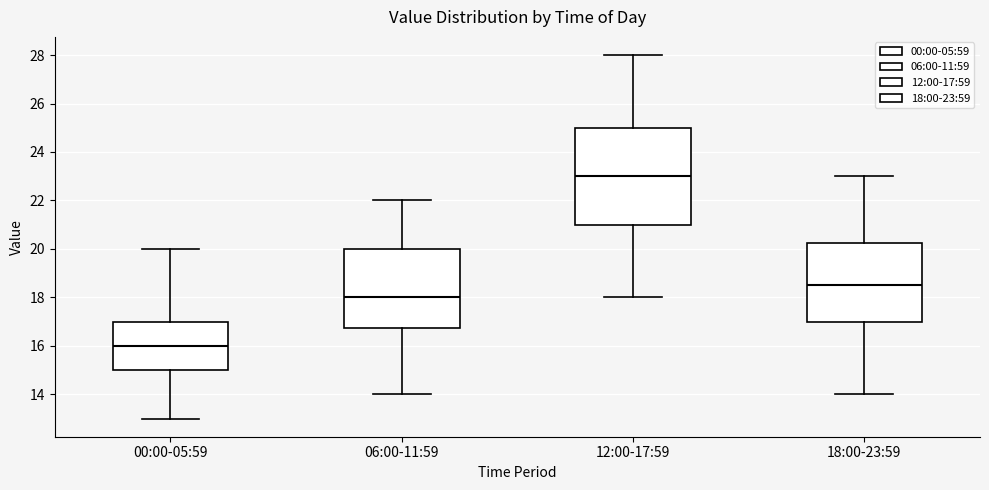

Which box is the tallest, from its lower edge to its upper edge?

12:00-17:59